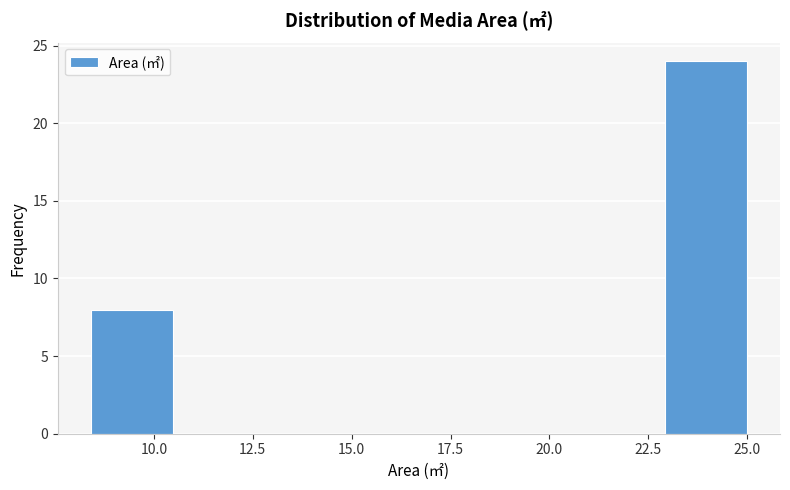

Reading left to right, transcribe this chart: for each bar, give the range it covers on the x-axis and its height. Neither the bar edges nor the heights are printed on the chart, so give them approximately, as read against the axes.

8.5 to 10.5: 8
10.5 to 12.5: 0
12.5 to 14.5: 0
14.5 to 16.5: 0
16.5 to 19.0: 0
19.0 to 21.0: 0
21.0 to 23.0: 0
23.0 to 25.0: 24